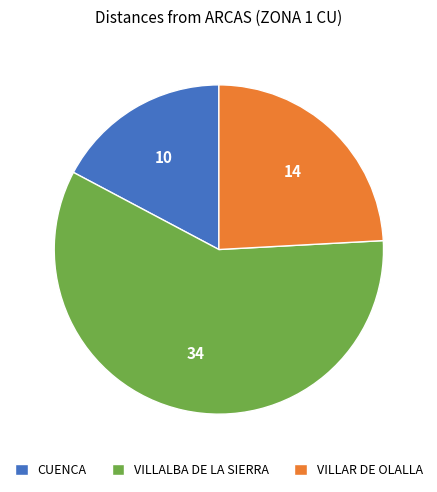

Between VILLAR DE OLALLA and VILLALBA DE LA SIERRA, which is larger?

VILLALBA DE LA SIERRA